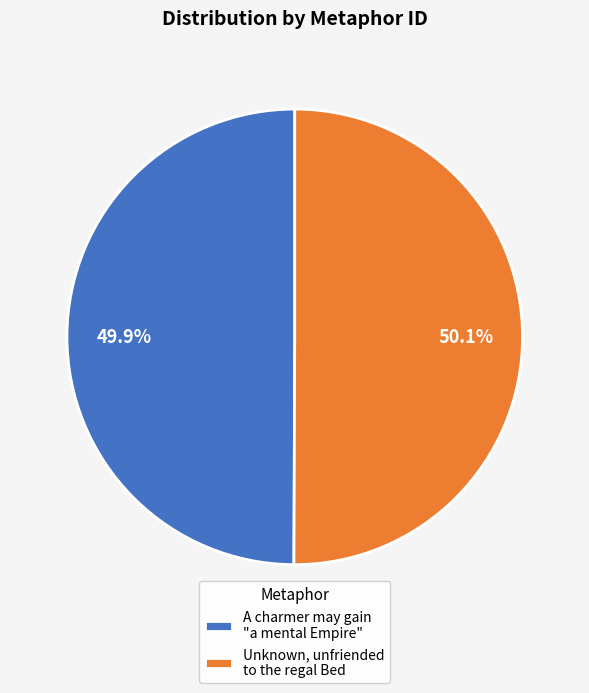

What is the ratio of the value at A charmer may gain "a mental Empire" to the value at Unknown, unfriended to the regal Bed?

1.0